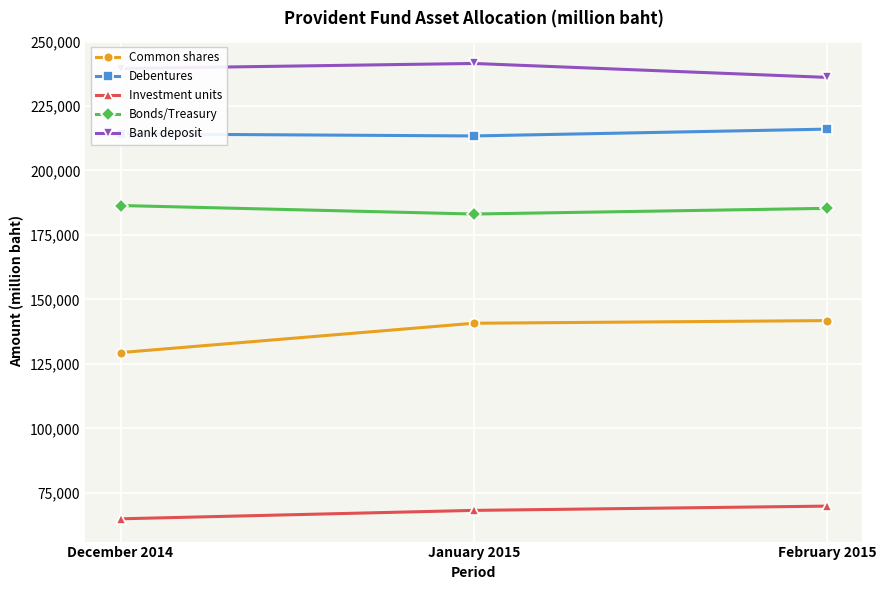

Which series has the largest total across all categories?

Bank deposit